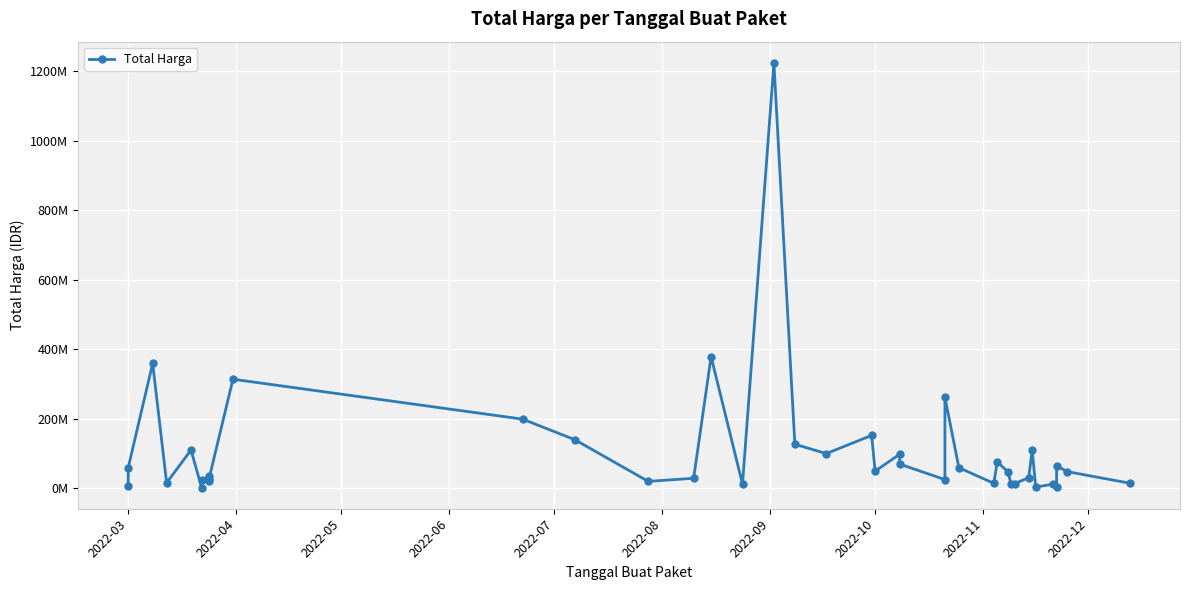

How many lines are shown in the chart?

1